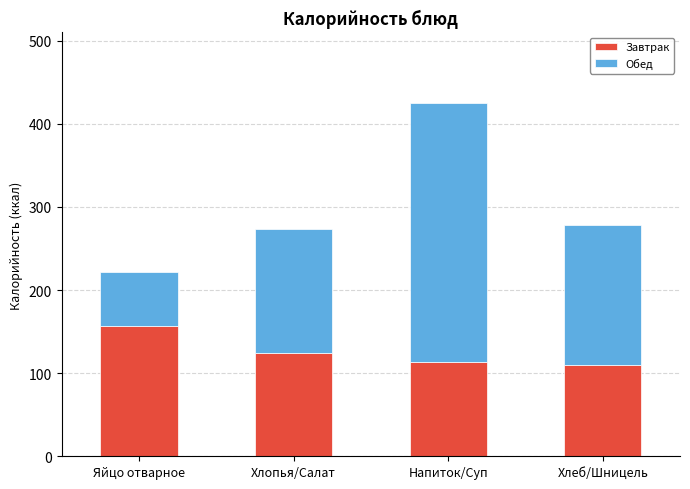

What is the sum of all Завтрак values?

504.6